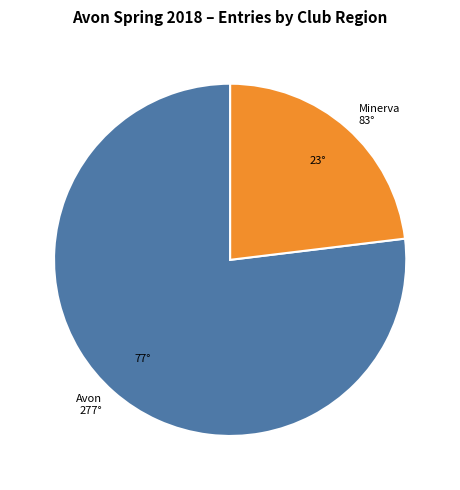

Rank the categories by value from lowest to highest.

Minerva, Avon